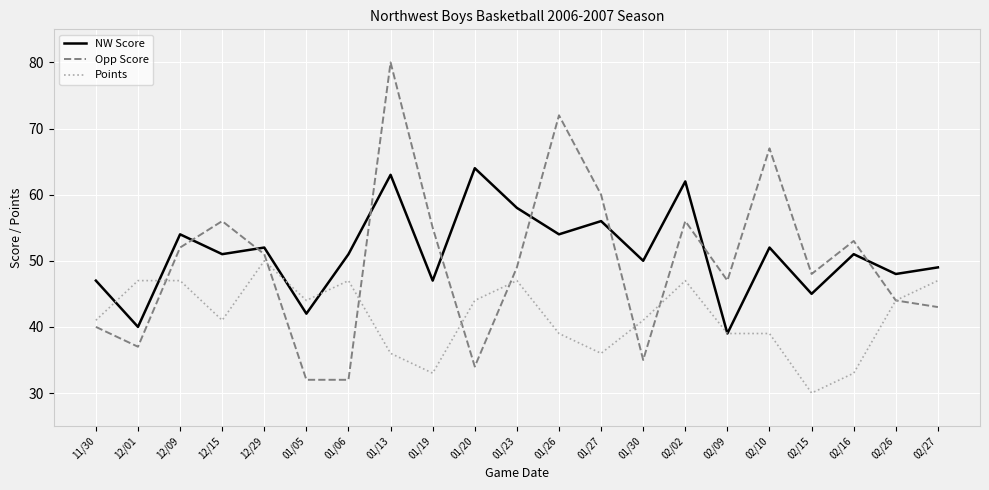

How many interior local peaks does the Opp Score series have?

6